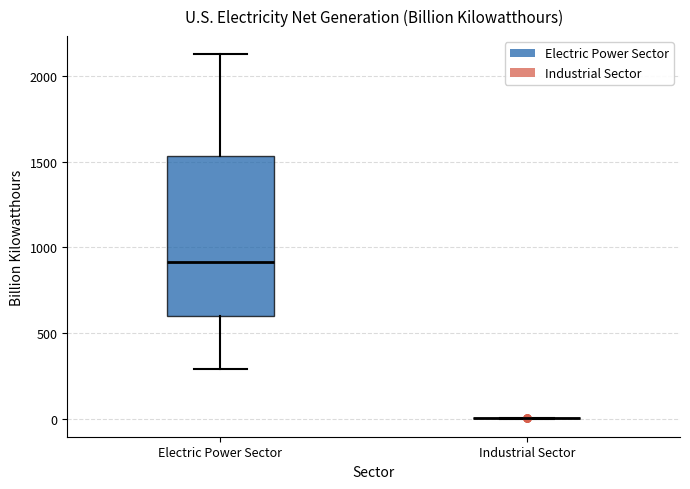

Comparing the boxes themselves (not the whiskers), which one is the tallest?

Electric Power Sector